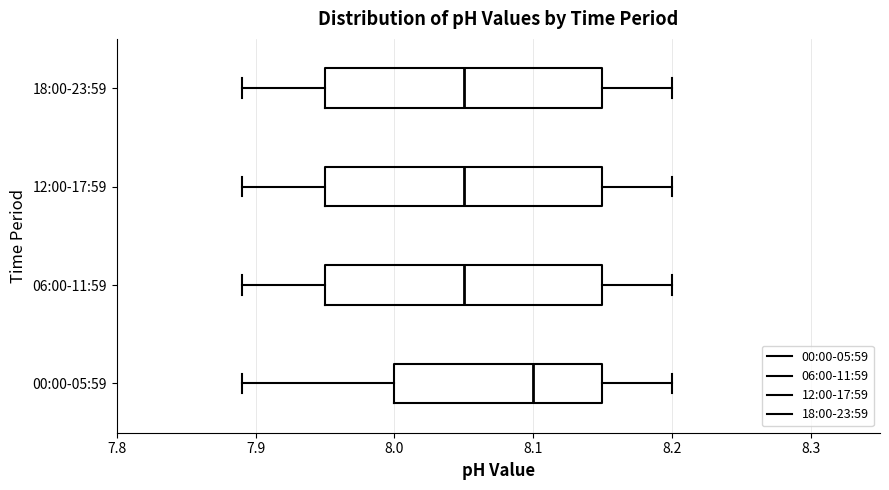

Reading bottom to top, transcribe this box plot: for each box, give where its median line is, the range the box spans, and where its two whiskers end, as read against the x-axis. The values are not printed on the chart, so give them approximately, as read against the axis.

00:00-05:59: median 8.10, box 8.00 to 8.15, whiskers 7.89 to 8.20
06:00-11:59: median 8.05, box 7.95 to 8.15, whiskers 7.89 to 8.20
12:00-17:59: median 8.05, box 7.95 to 8.15, whiskers 7.89 to 8.20
18:00-23:59: median 8.05, box 7.95 to 8.15, whiskers 7.89 to 8.20